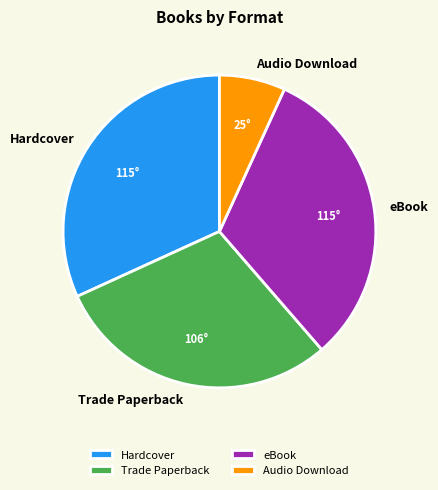

Is the sum of Hardcover and Trade Paperback greater than half?

Yes